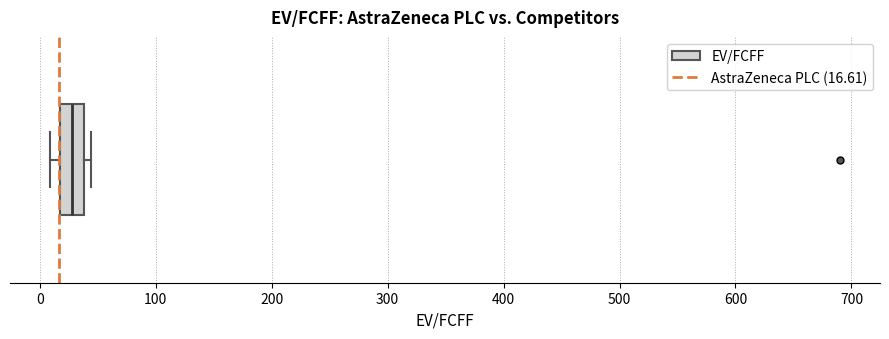

Transcribe this box plot: give where the median line is, the range the box spans, and where the two whiskers end, as read against the x-axis. The values are not printed on the chart, so give them approximately, as read against the axis.

median 30, box 20 to 40, whiskers 10 to 40 (just right of the box's right edge)